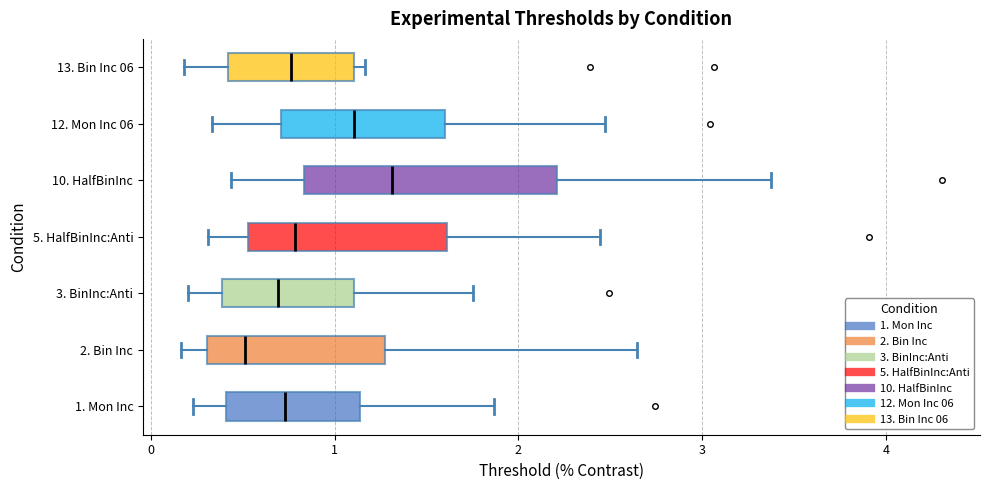

Which box's median line is the furthest to the left?

2. Bin Inc